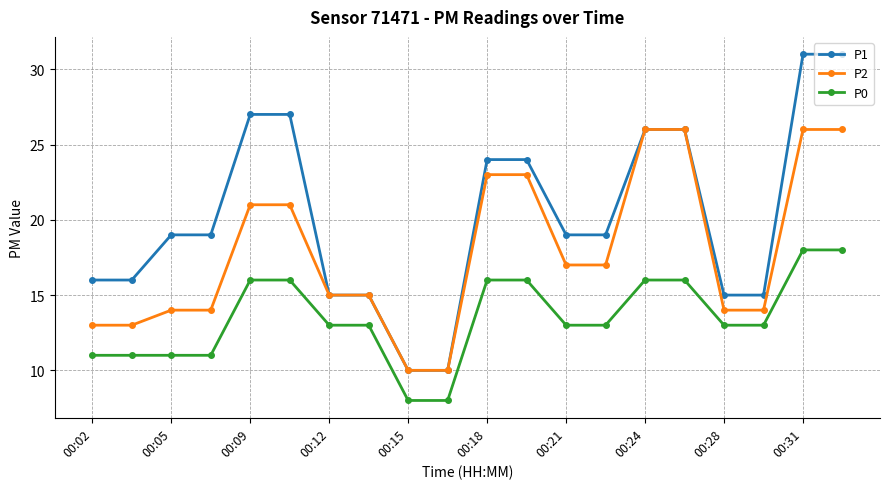

Which series has the widest spread of values?

P1